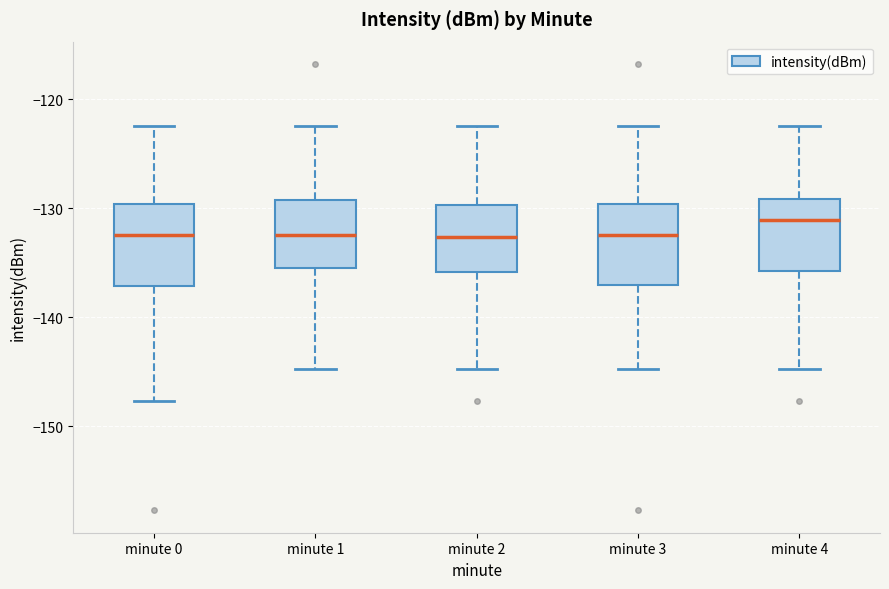

Reading left to right, transcribe this box plot: for each box, give where its median line is, the range the box spans, and where its two whiskers end, as read against the y-axis. The values are not printed on the chart, so give them approximately, as read against the axis.

minute 0: median -132, box -137 to -130, whiskers -148 to -122
minute 1: median -132, box -136 to -129, whiskers -145 to -122
minute 2: median -133, box -136 to -130, whiskers -145 to -122
minute 3: median -132, box -137 to -130, whiskers -145 to -122
minute 4: median -131, box -136 to -129, whiskers -145 to -122